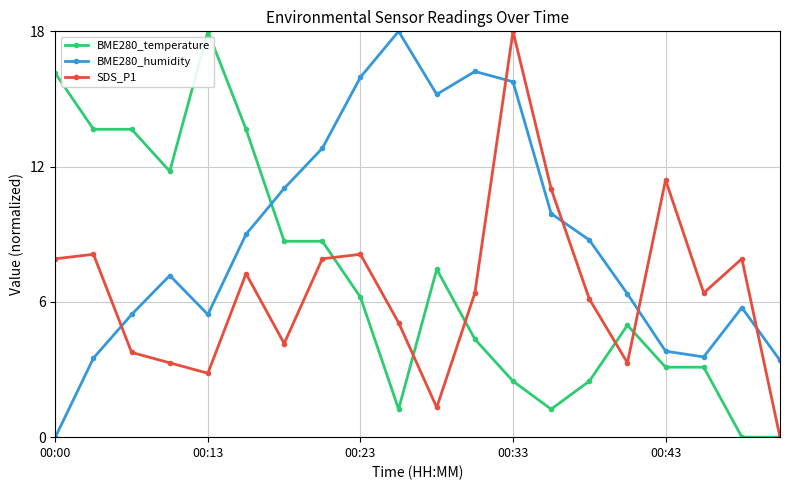

List the series in order of their overall mean, highest first.

BME280_humidity, BME280_temperature, SDS_P1